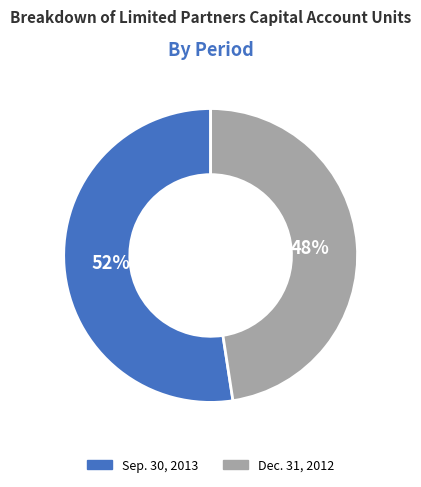

Which slice is the largest?

Sep. 30, 2013